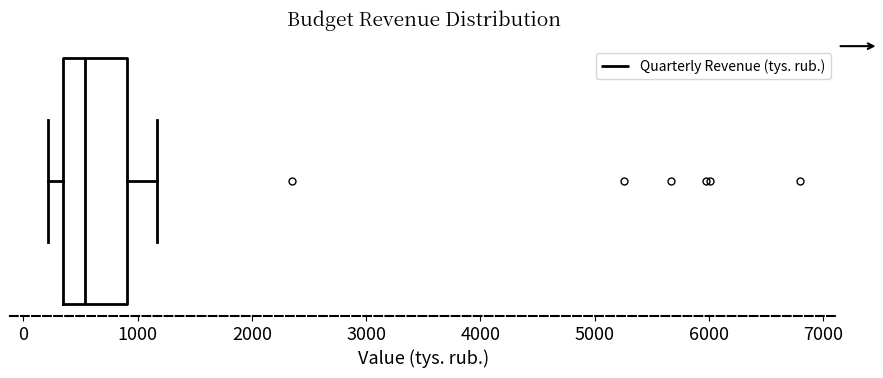

Transcribe this box plot: give where the median line is, the range the box spans, and where the two whiskers end, as read against the x-axis. The values are not printed on the chart, so give them approximately, as read against the axis.

median 500, box 300 to 900, whiskers 200 to 1200